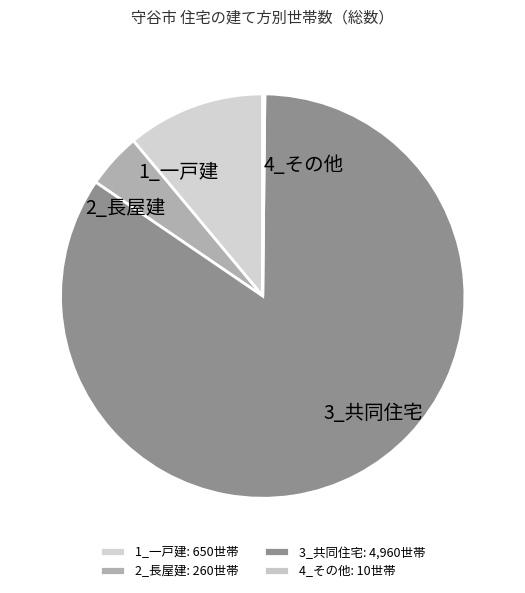

Do 2_長屋建 and 1_一戸建 together represent more than half of the pie?

No